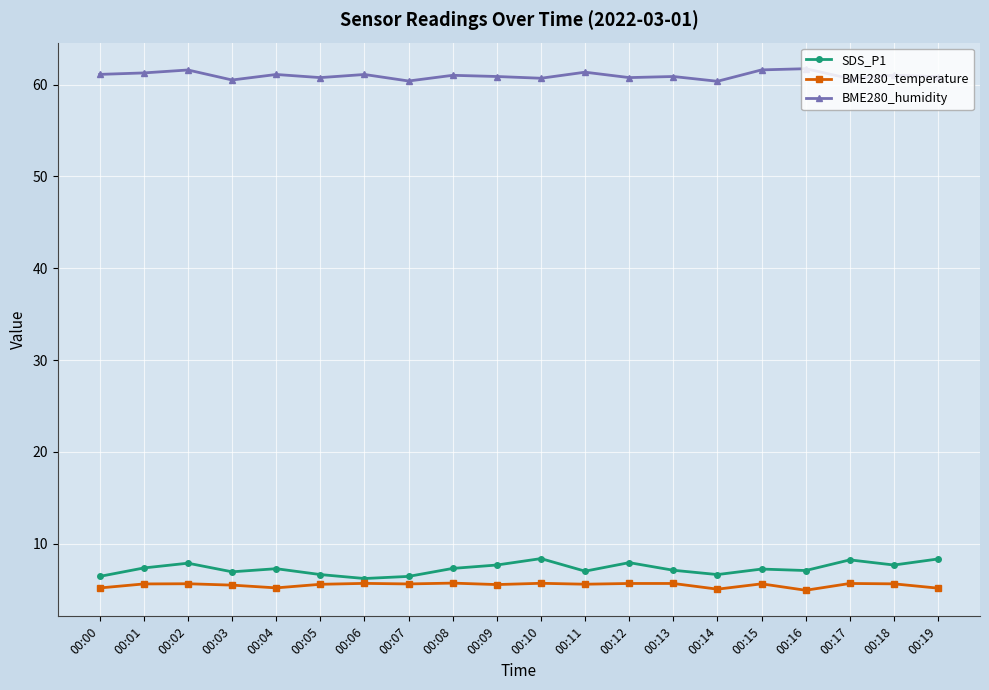

What is the highest value of the SDS_P1 series?

8.4